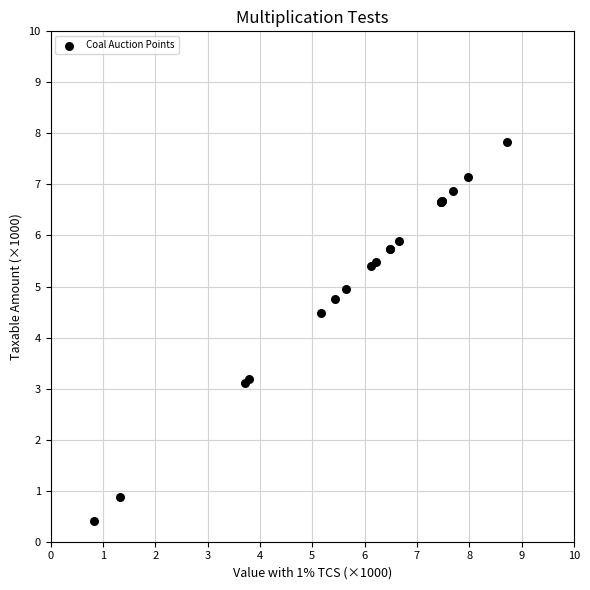

What Y value in the scatter plot is closest to 4?

4.5